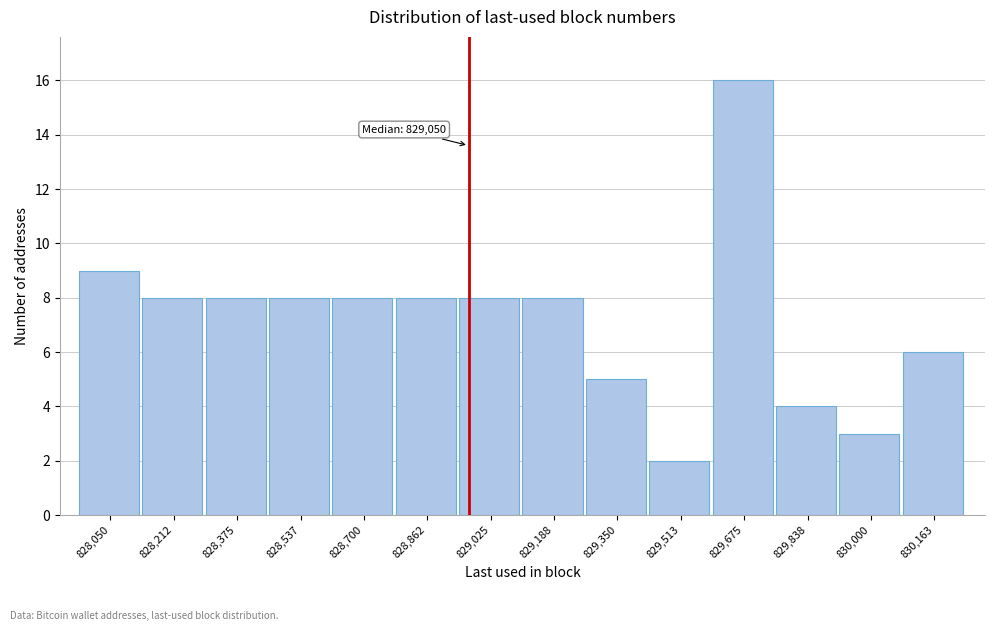

Reading right to left, extract all data points from this chart.

6	3	4	16	2	5	8	8	8	8	8	8	8	9